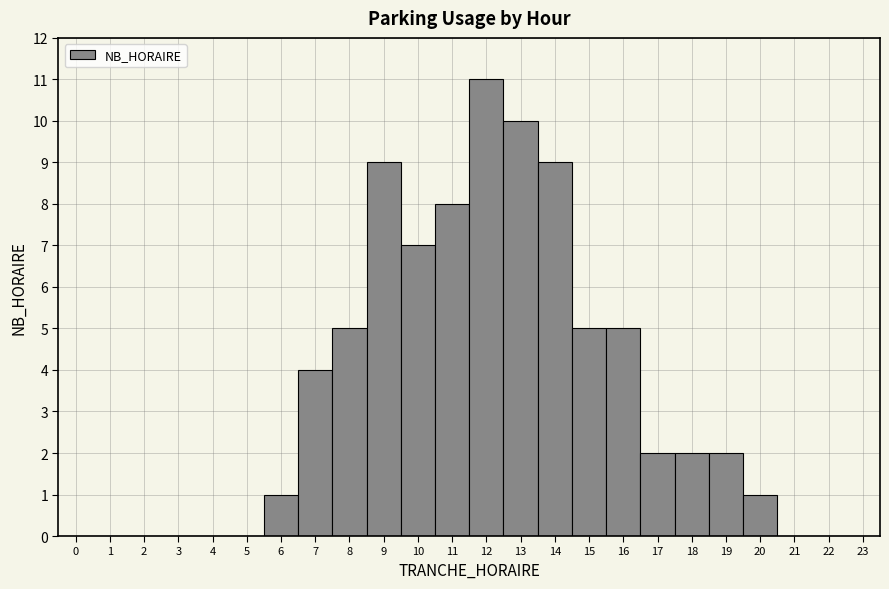

Over which range of the x-axis is the bar tallest?

11.5 to 12.5